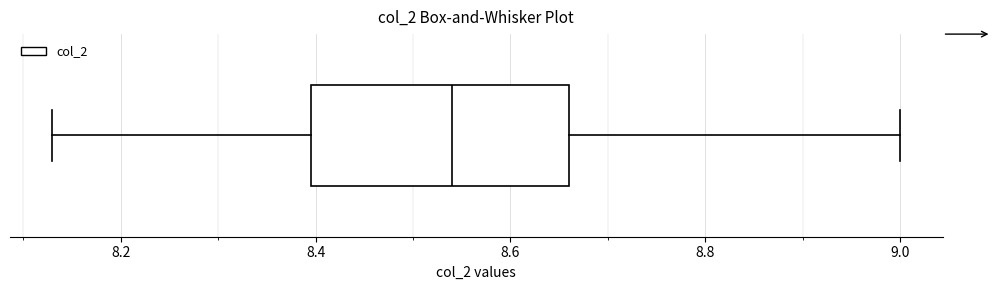

Where is the right edge of the box on the x-axis? The values are not printed on the chart, so give them approximately, as read against the axis.

8.66